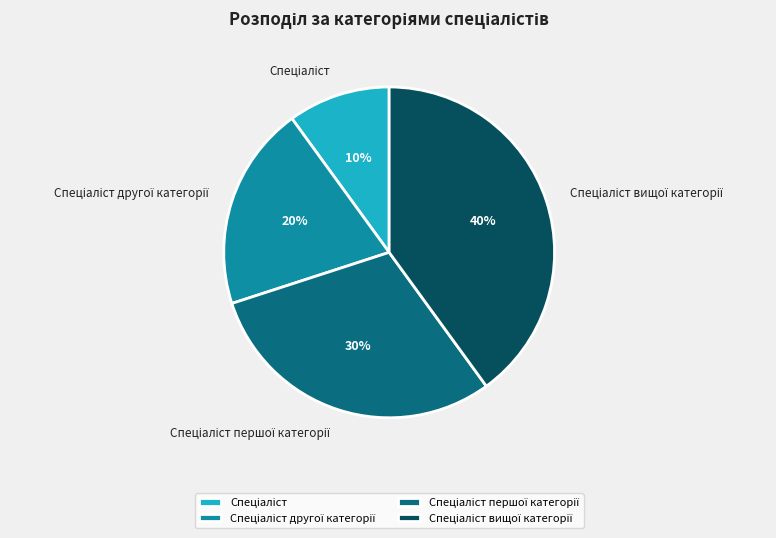

To the nearest percent, what is the difference between the largest and smallest slice percentages?

30%